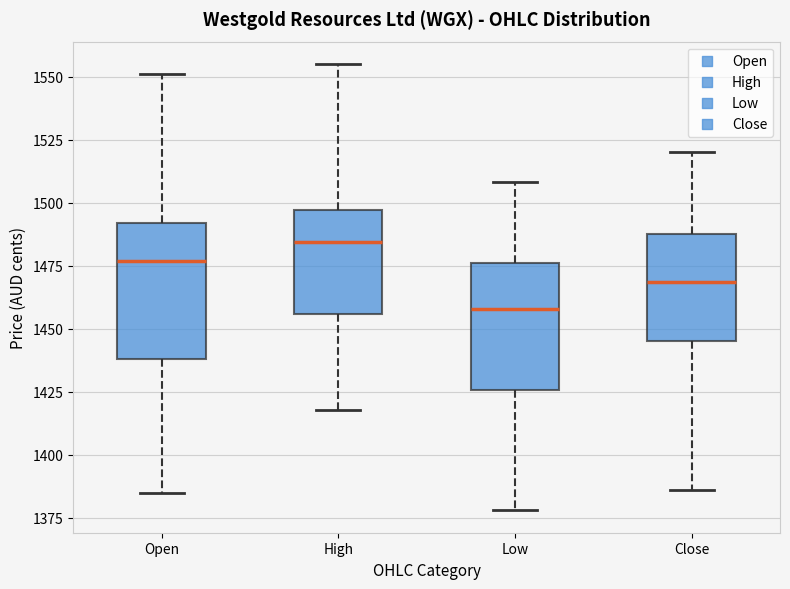

Reading left to right, read every box against the y-axis: the position of its median line, the range the box covers, and the ends of its whiskers. The values are not printed on the chart, so give them approximately, as read against the axis.

Open: median 1475, box 1440 to 1490, whiskers 1385 to 1550
High: median 1485, box 1455 to 1495, whiskers 1420 to 1555
Low: median 1460, box 1425 to 1475, whiskers 1380 to 1510
Close: median 1470, box 1445 to 1490, whiskers 1385 to 1520